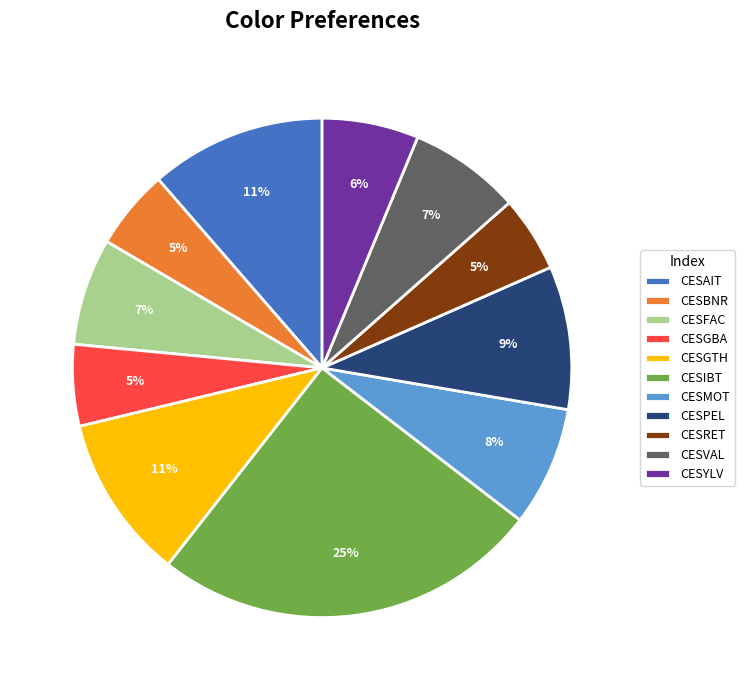

Which category has the biggest portion of the pie?

CESIBT